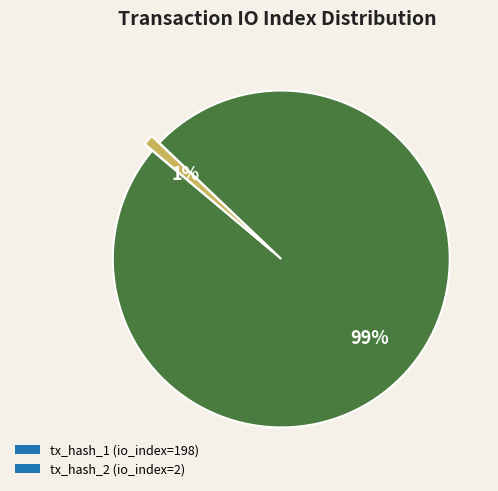

Which category has the smallest portion of the pie?

tx_hash_2 (io_index=2)